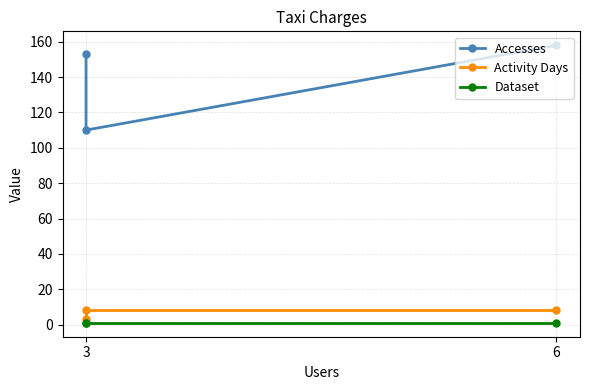

At how many categories does at least one series exceed 157?

1